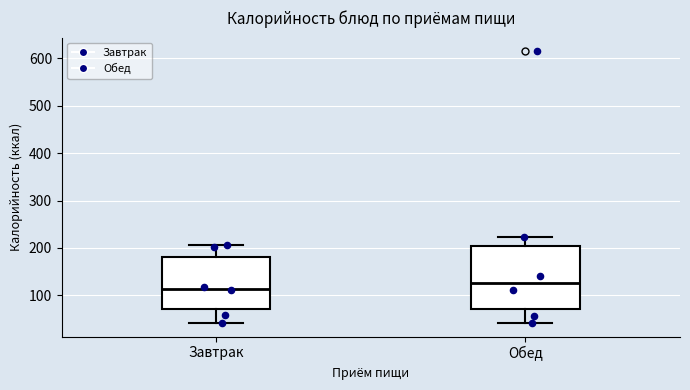

Which box's median line is the highest?

Обед